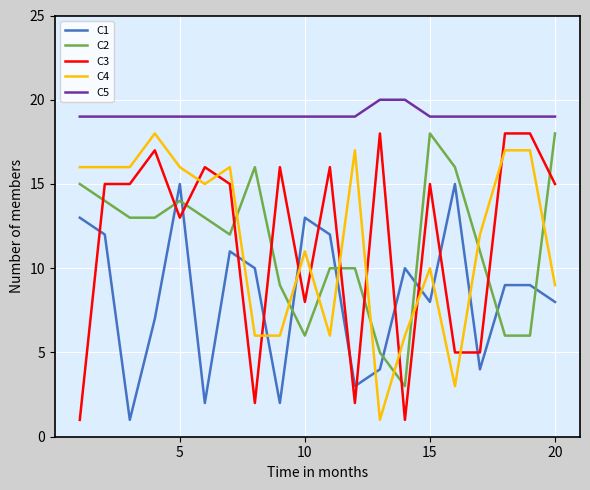

Reading left to right, what are all the values shown in this chart?

C1: 13	12	1	7	15	2	11	10	2	13	12	3	4	10	8	15	4	9	9	8
C2: 15	14	13	13	14	13	12	16	9	6	10	10	5	3	18	16	11	6	6	18
C3: 1	15	15	17	13	16	15	2	16	8	16	2	18	1	15	5	5	18	18	15
C4: 16	16	16	18	16	15	16	6	6	11	6	17	1	6	10	3	12	17	17	9
C5: 19	19	19	19	19	19	19	19	19	19	19	19	20	20	19	19	19	19	19	19